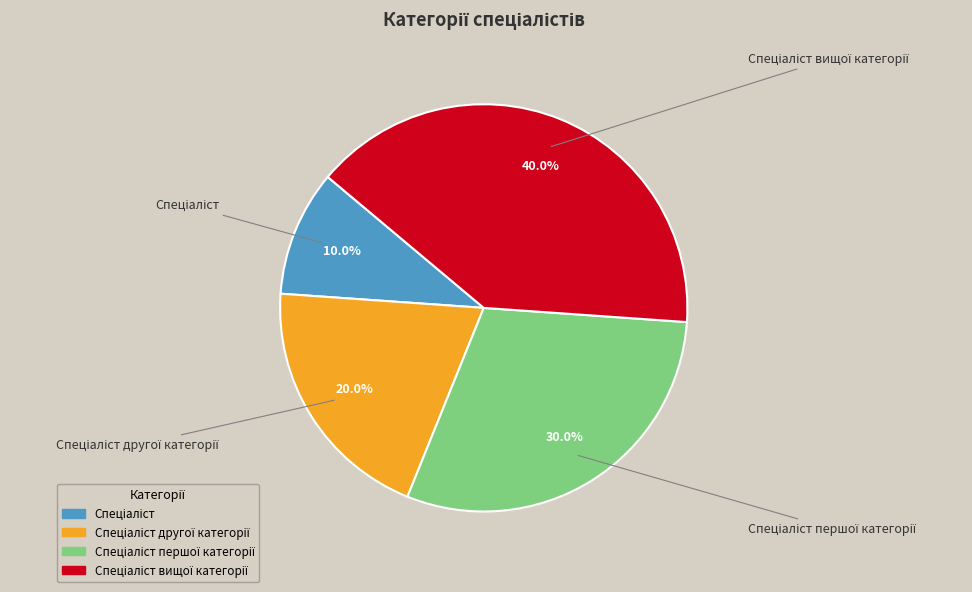

Is there a majority slice in this chart?

No